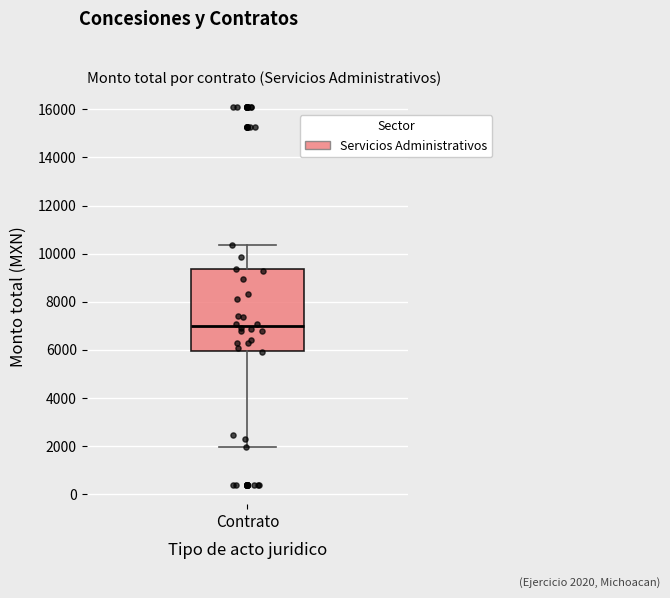

Transcribe this box plot: give where the median line is, the range the box spans, and where the two whiskers end, as read against the y-axis. The values are not printed on the chart, so give them approximately, as read against the axis.

median 7000, box 6000 to 9400, whiskers 2000 to 10400